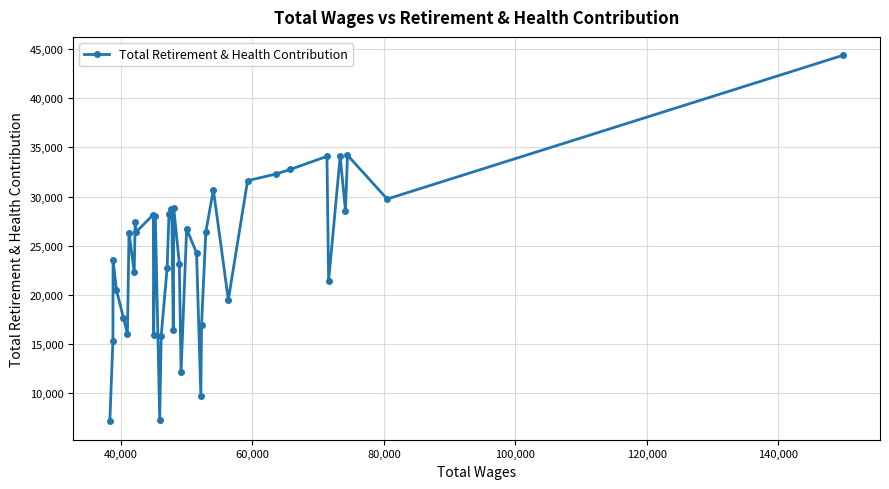

What is the smallest value displayed?

7094